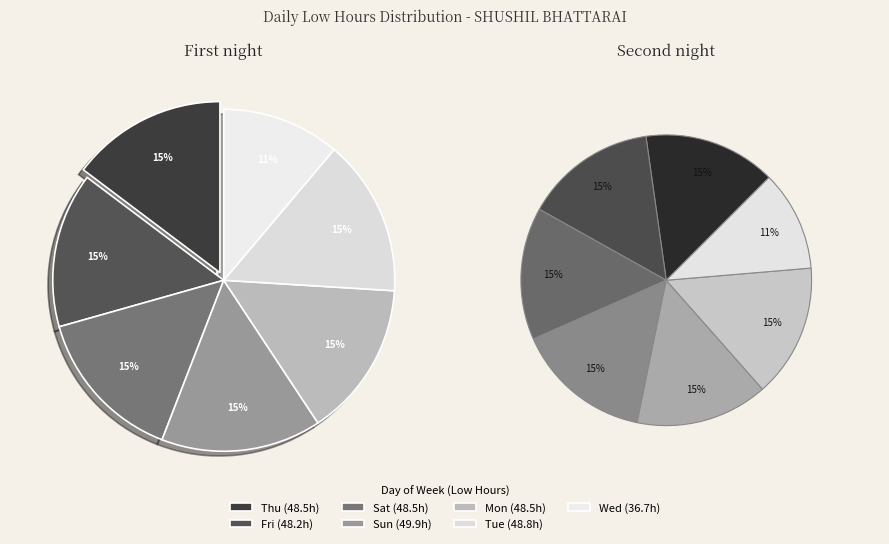

Is Tue 15 the majority of the pie?

No